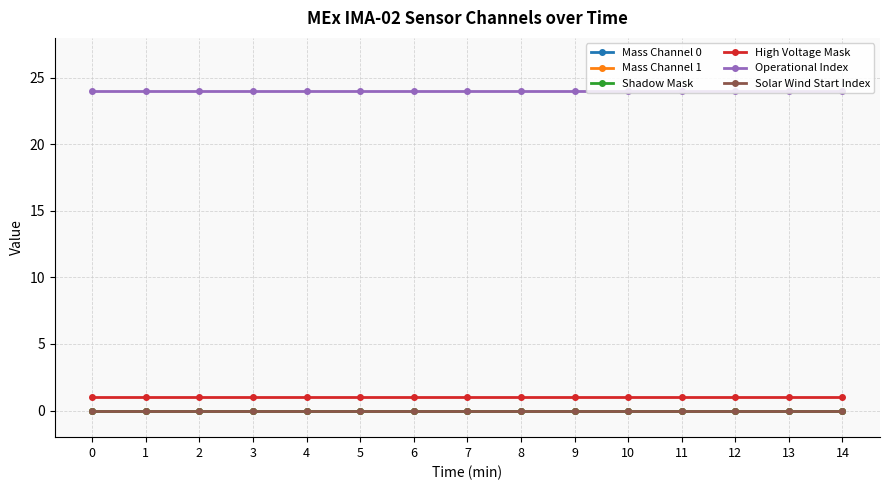

True or false: Shadow Mask and Solar Wind Start Index cross at least once.

False